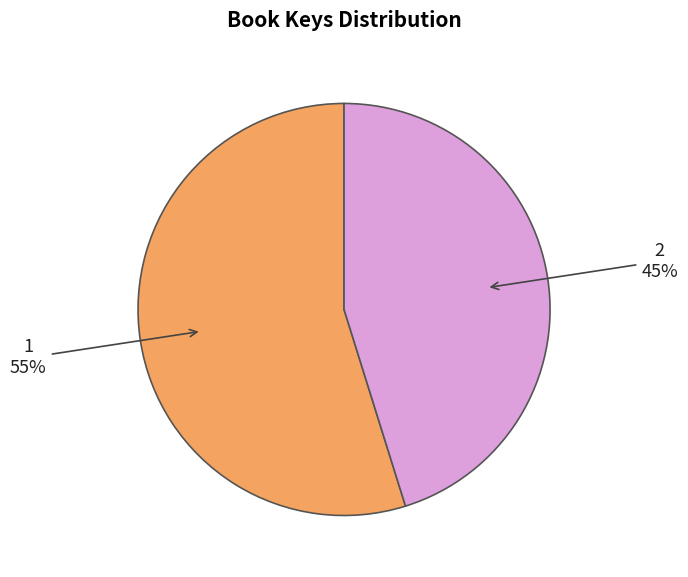

Is 1 the majority of the pie?

Yes